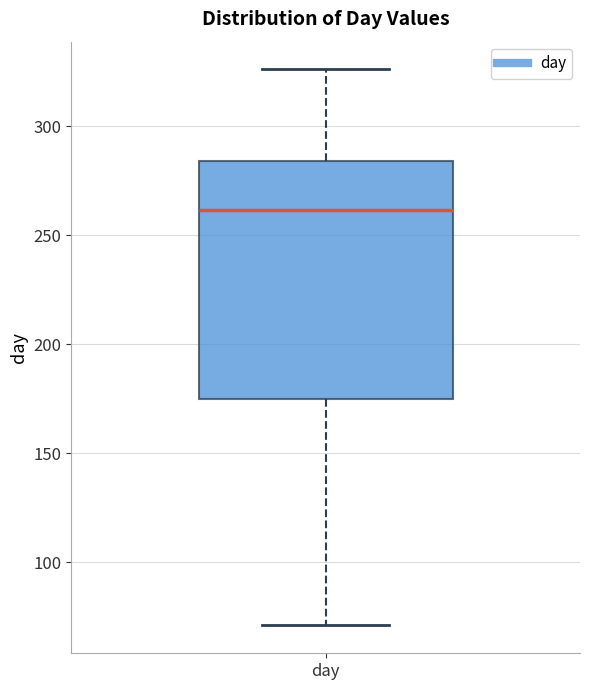

Transcribe this box plot: give where the median line is, the range the box spans, and where the two whiskers end, as read against the y-axis. The values are not printed on the chart, so give them approximately, as read against the axis.

median 260, box 175 to 285, whiskers 70 to 325